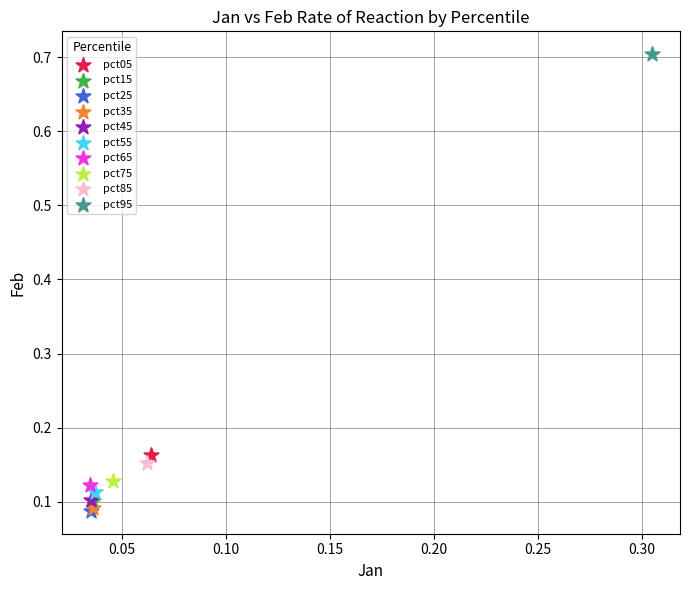

What are all the series names shown in the legend?

pct05, pct15, pct25, pct35, pct45, pct55, pct65, pct75, pct85, pct95